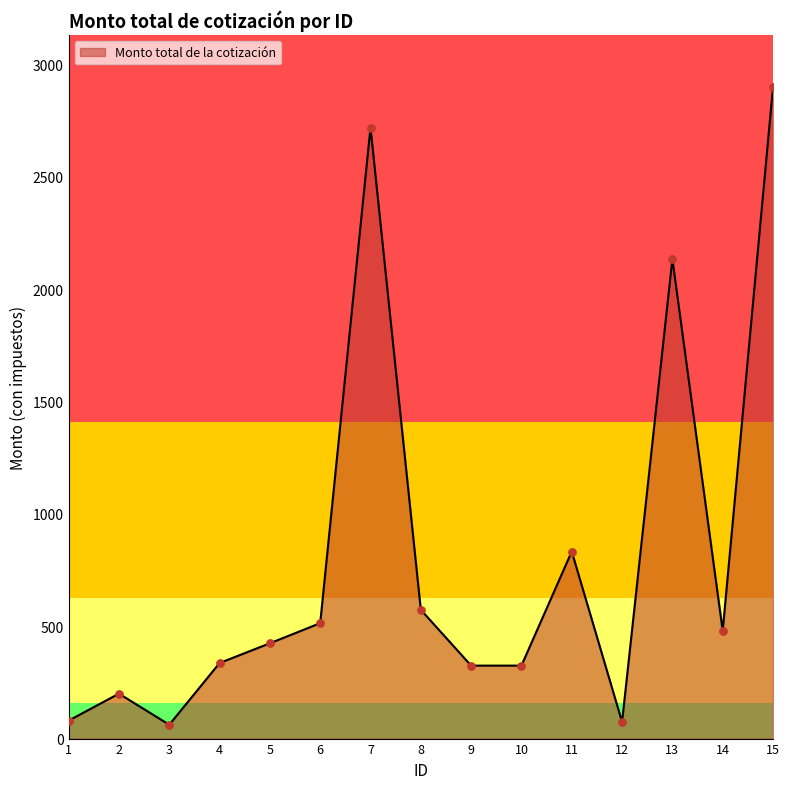

What is the change in value from 1 to 14?

+400.0